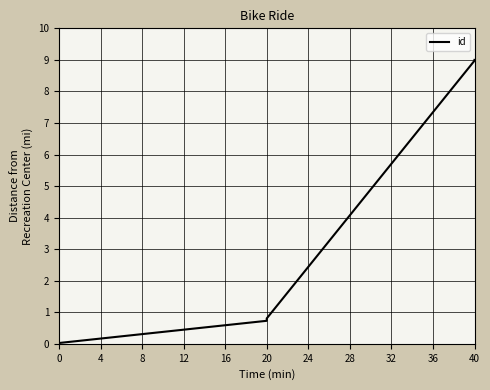

What is the value of the 7th point from the left?

0.8